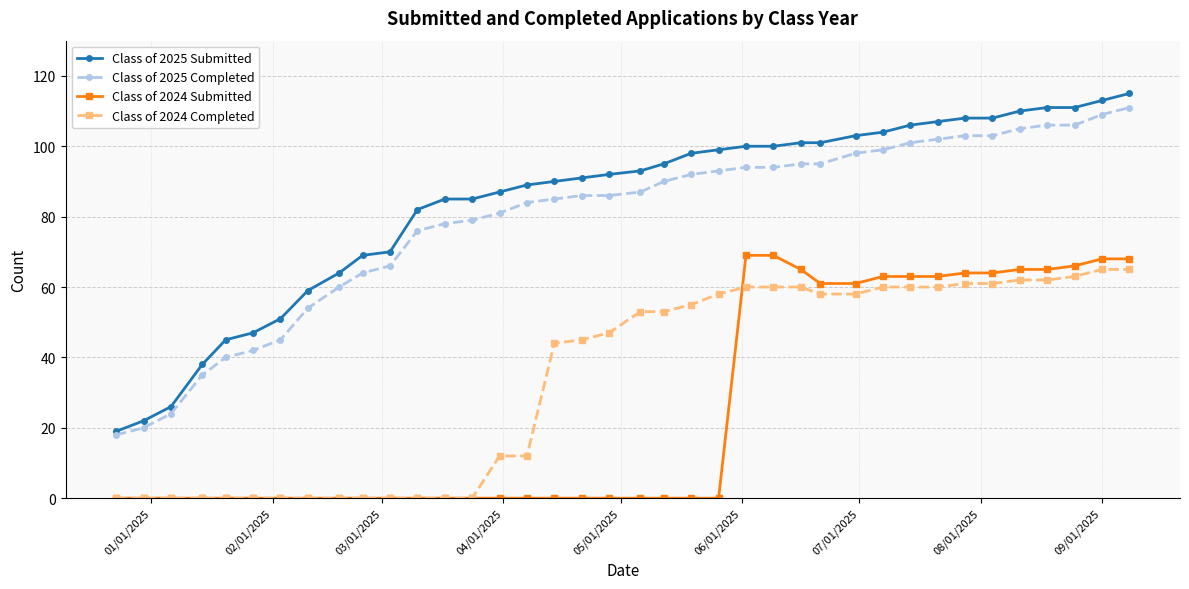

Which series has the widest spread of values?

Class of 2025 Submitted